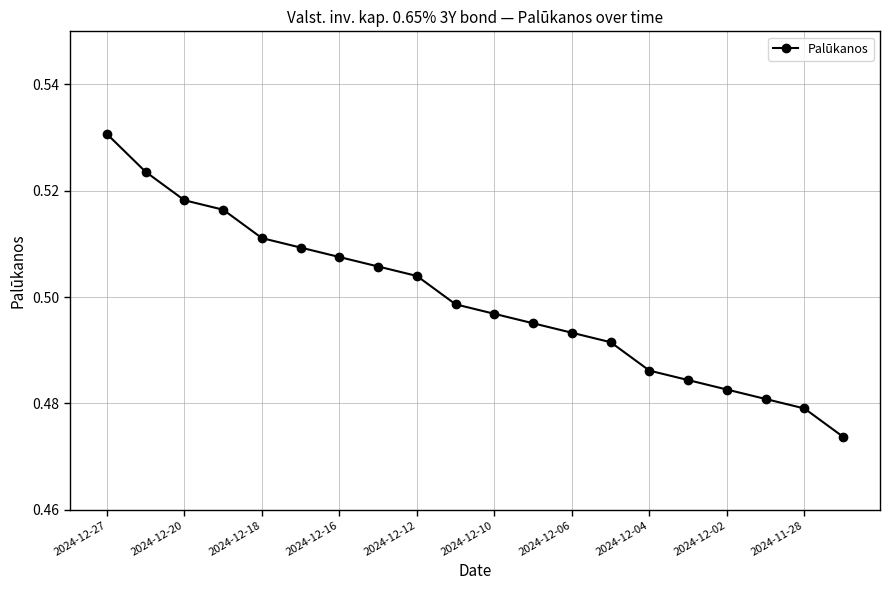

What is the sum of all values?

10.0